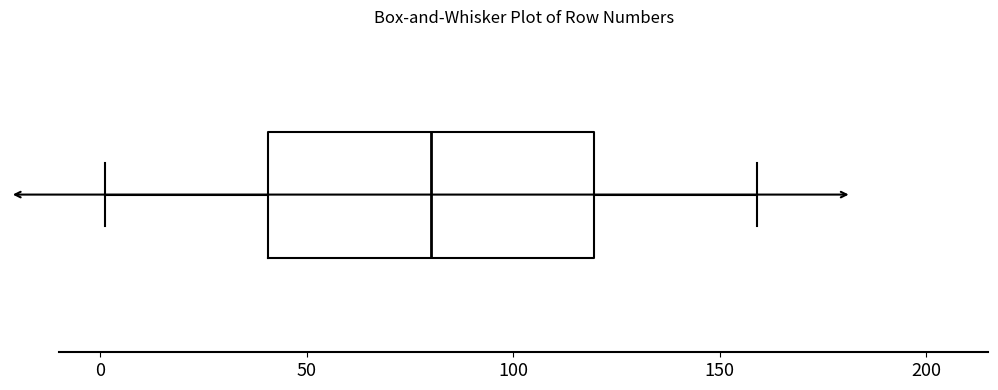

Transcribe this box plot: give where the median line is, the range the box spans, and where the two whiskers end, as read against the x-axis. The values are not printed on the chart, so give them approximately, as read against the axis.

median 80, box 40 to 120, whiskers 0 to 160